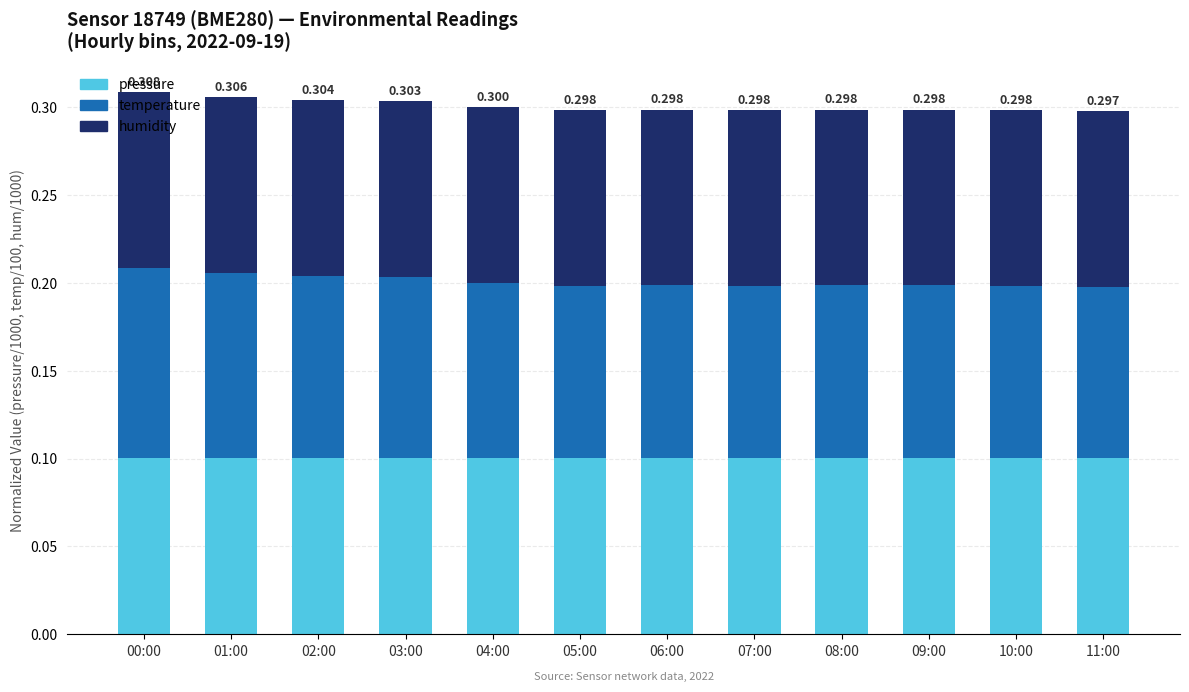

Are the bars horizontal?

No